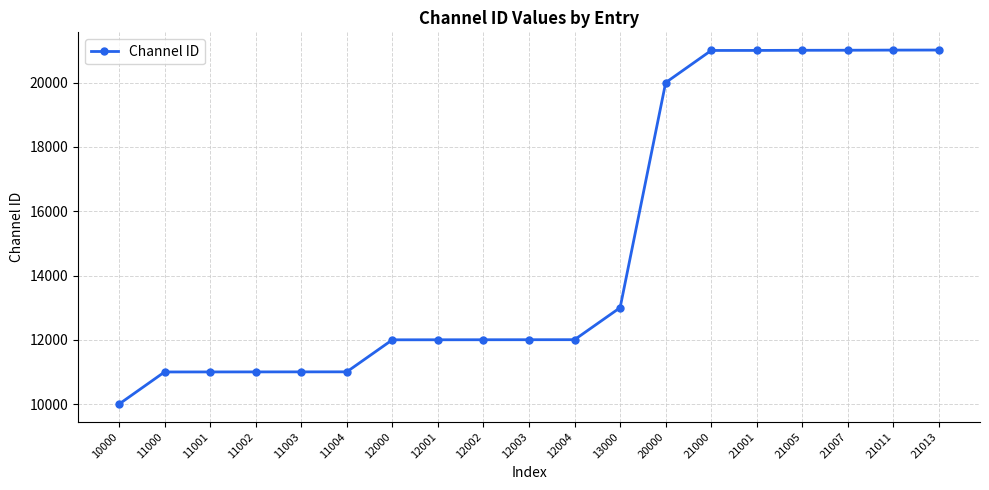

What is the change in value from 11002 to 21011?

+10009